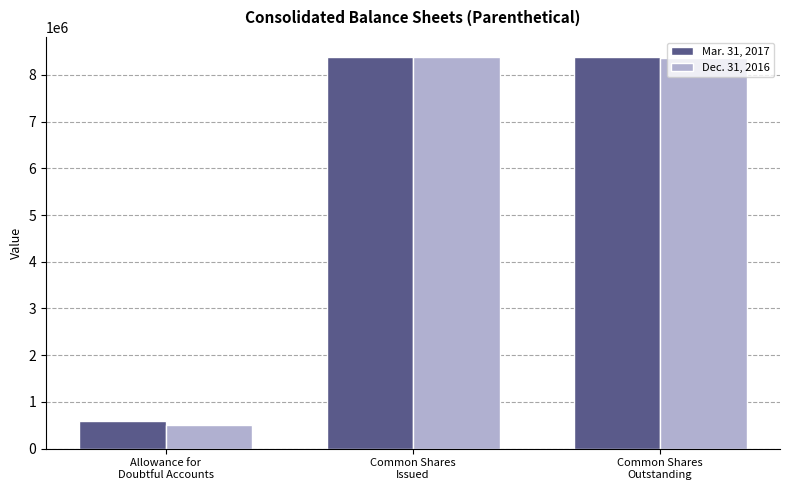

Count the number of categories in the chart.

3